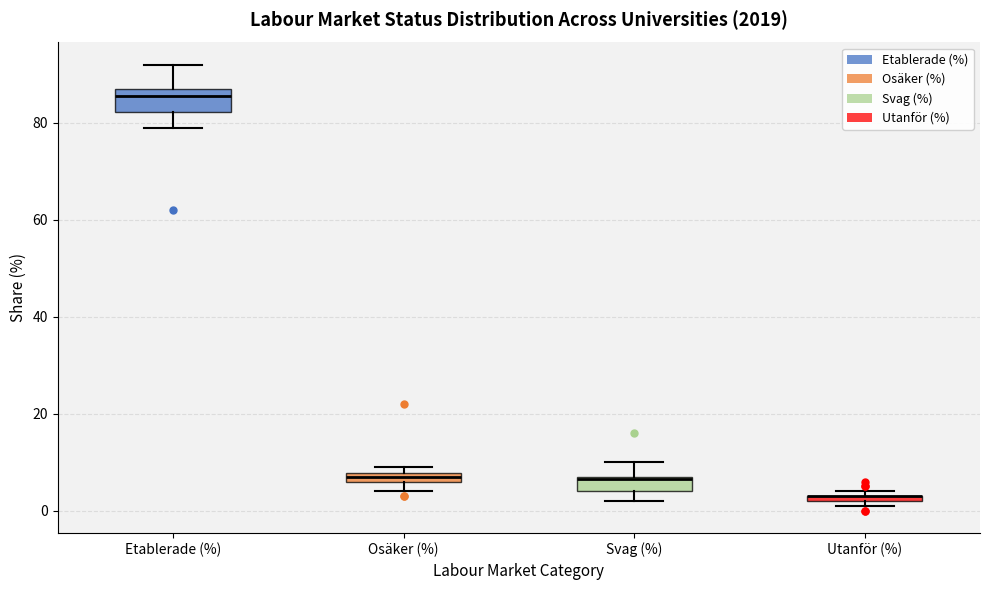

Where is the upper edge of the box for Svag (%) on the y-axis? The values are not printed on the chart, so give them approximately, as read against the axis.

8